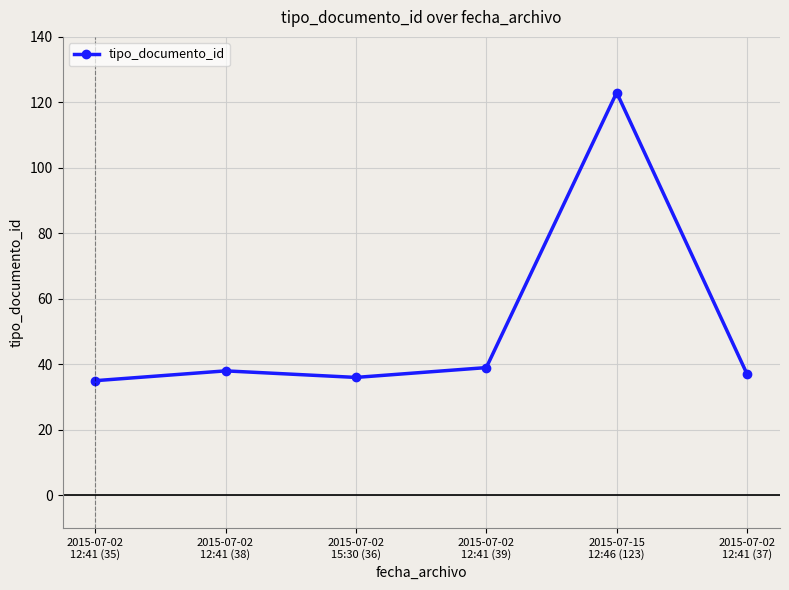

Reading left to right, transcribe all the data shown in this chart.

35	38	36	39	123	37